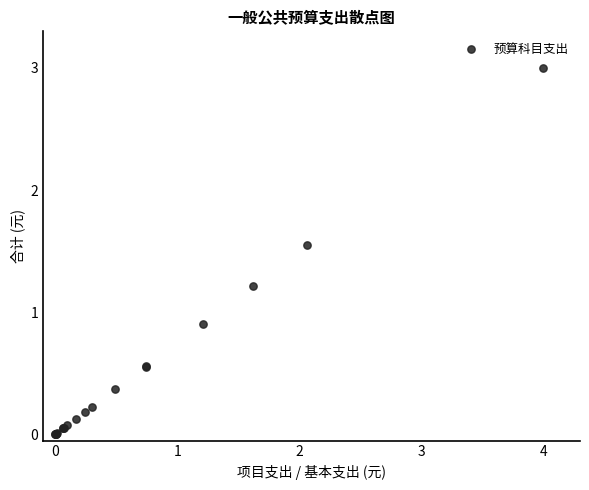

What Y value in the scatter plot is closest to 1?

0.9